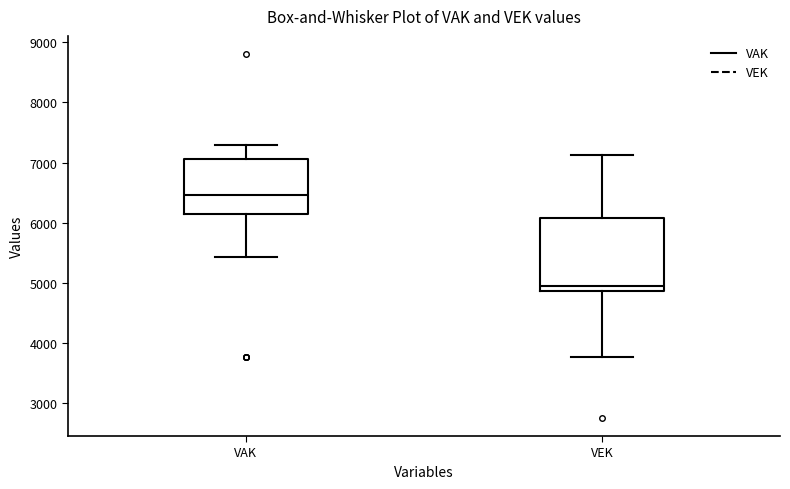

Reading left to right, transcribe this box plot: for each box, give where its median line is, the range the box spans, and where its two whiskers end, as read against the y-axis. The values are not printed on the chart, so give them approximately, as read against the axis.

VAK: median 6500, box 6100 to 7100, whiskers 5400 to 7300
VEK: median 5000, box 4900 to 6100, whiskers 3800 to 7100